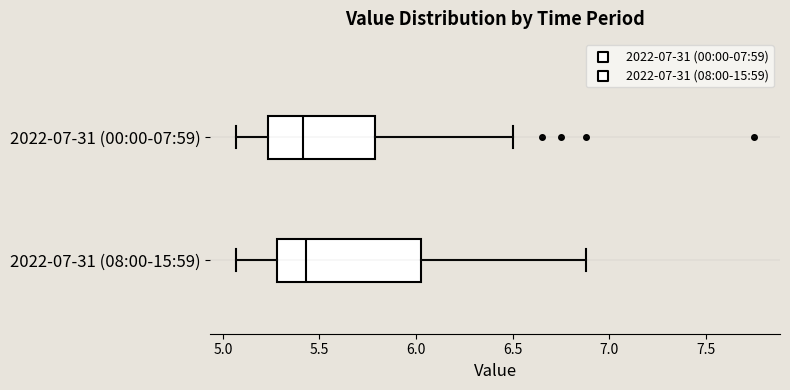

Where does the right whisker of the box for 2022-07-31 (08:00-15:59) end on the x-axis? The values are not printed on the chart, so give them approximately, as read against the axis.

6.90